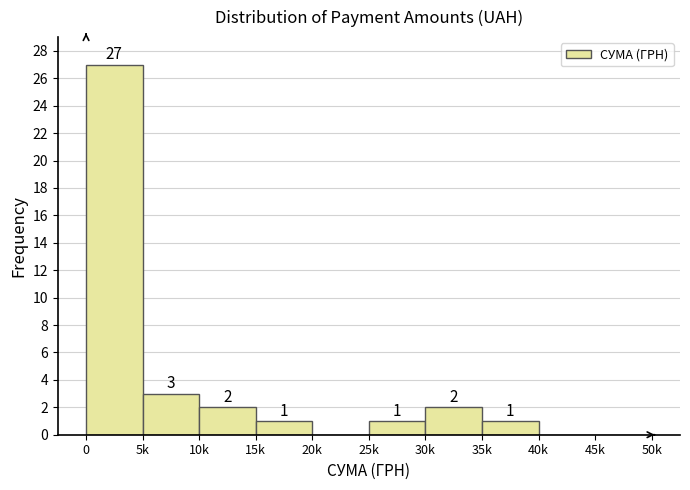

Reading left to right, what are all the values shown in this chart?

0=27	5k=3	10k=2	15k=1	20k=0	25k=1	30k=2	35k=1	40k=0	45k=0